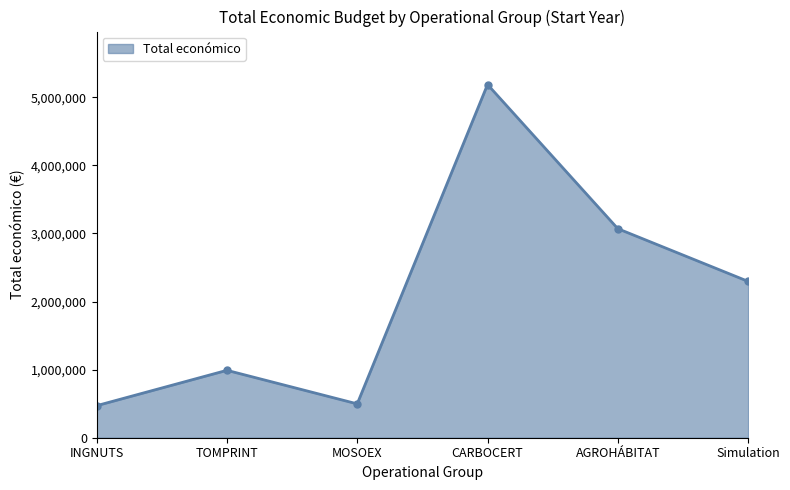

Which category has the highest value across all series?

CARBOCERT